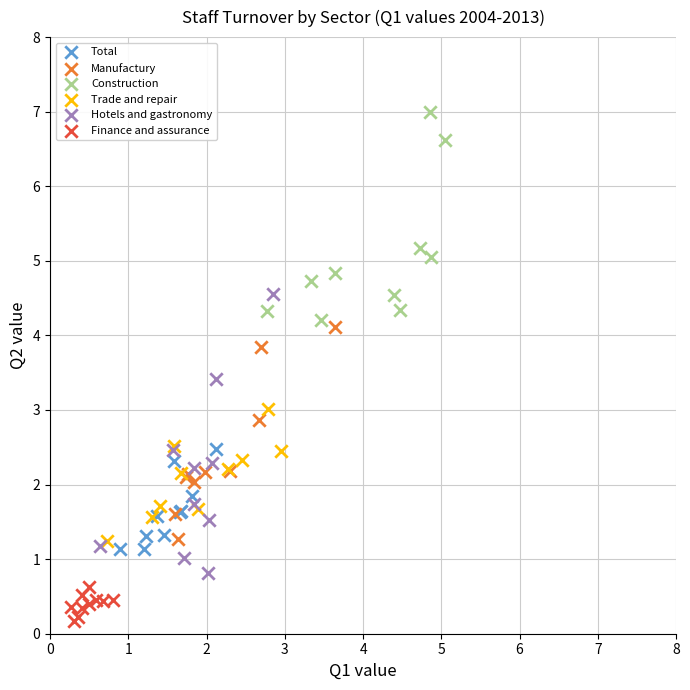

Which series contains the highest Y value?

Construction